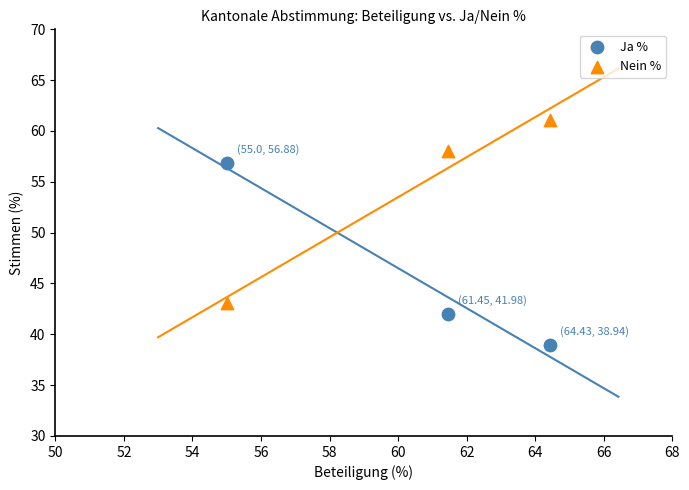

Which series contains the lowest Y value?

Ja %